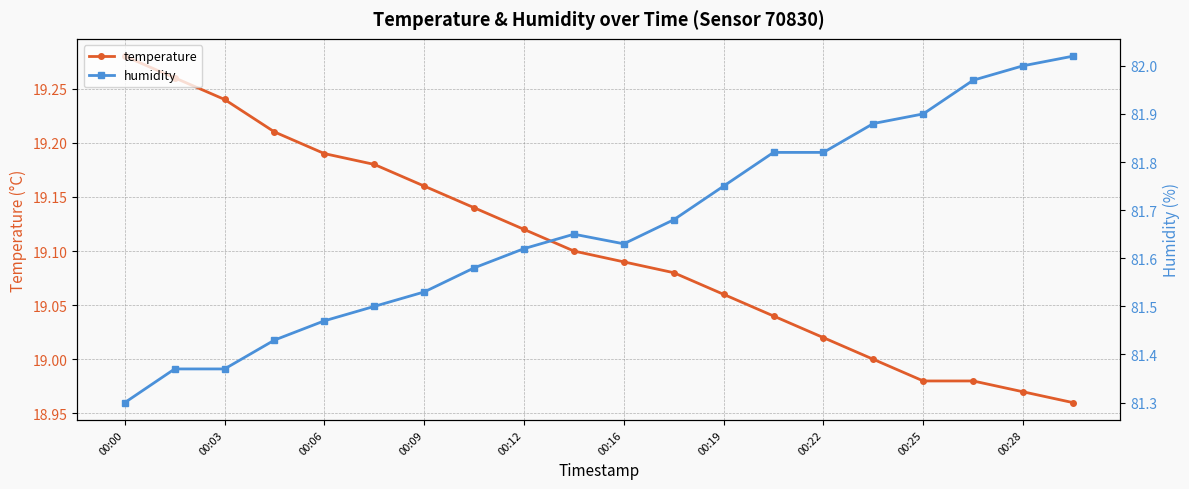

The value of temperature at 00:00 is 33.2. True or false?

False